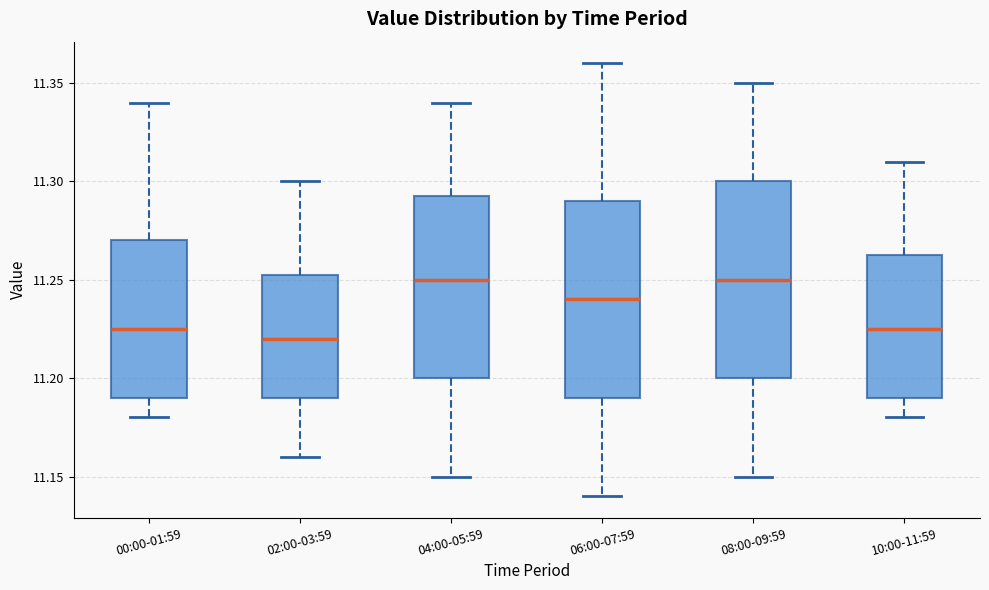

Where is the upper edge of the box for 08:00-09:59 on the y-axis? The values are not printed on the chart, so give them approximately, as read against the axis.

11.300